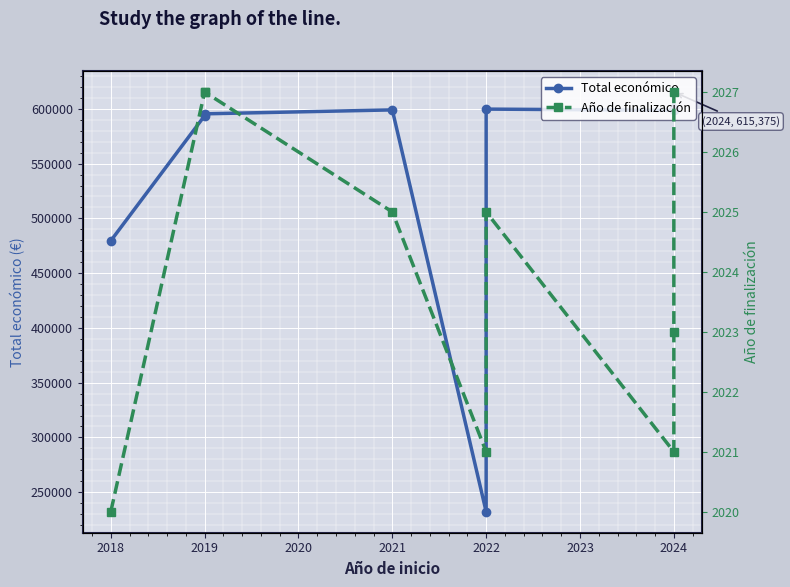

True or false: Total económico has a value of 348540 at 2022.

False